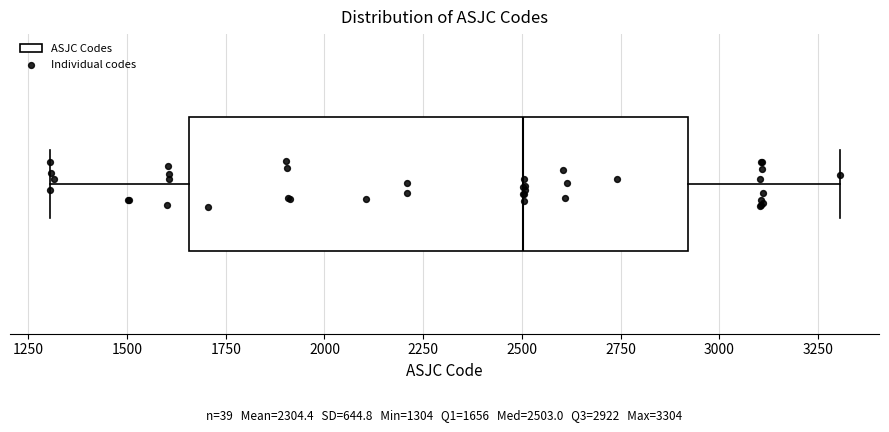

Read this box plot against the x-axis: the position of the median line, the range covered by the box, and the ends of both whiskers. The values are not printed on the chart, so give them approximately, as read against the axis.

median 2500, box 1650 to 2900, whiskers 1300 to 3300